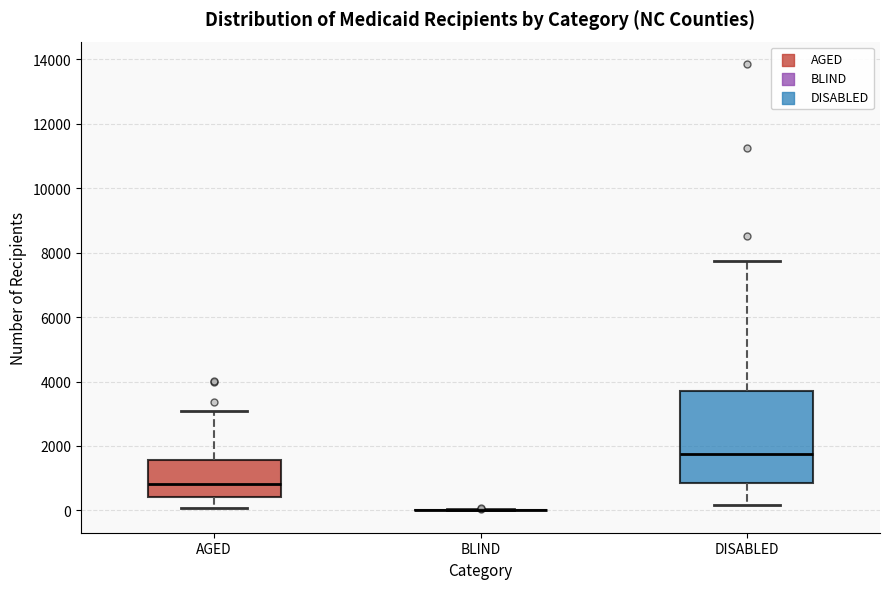

Which box is the tallest, from its lower edge to its upper edge?

DISABLED